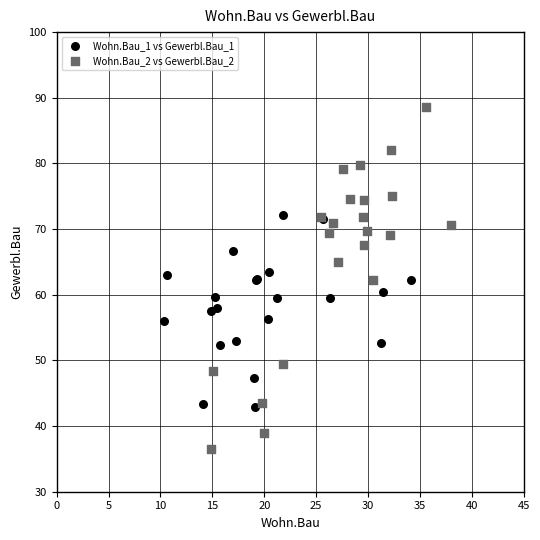

Which series reaches the maximum Y coordinate?

Wohn.Bau_2 vs Gewerbl.Bau_2